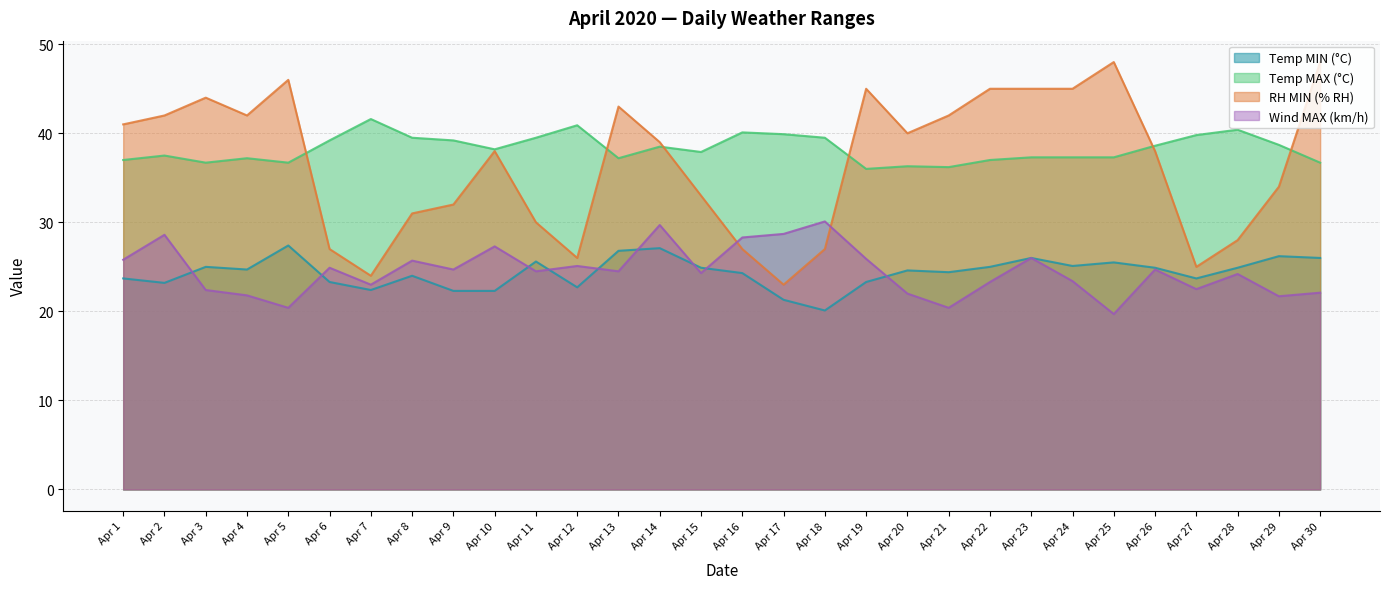

What is the difference between the maximum and minimum values in the Temp MIN (°C) series?

7.3